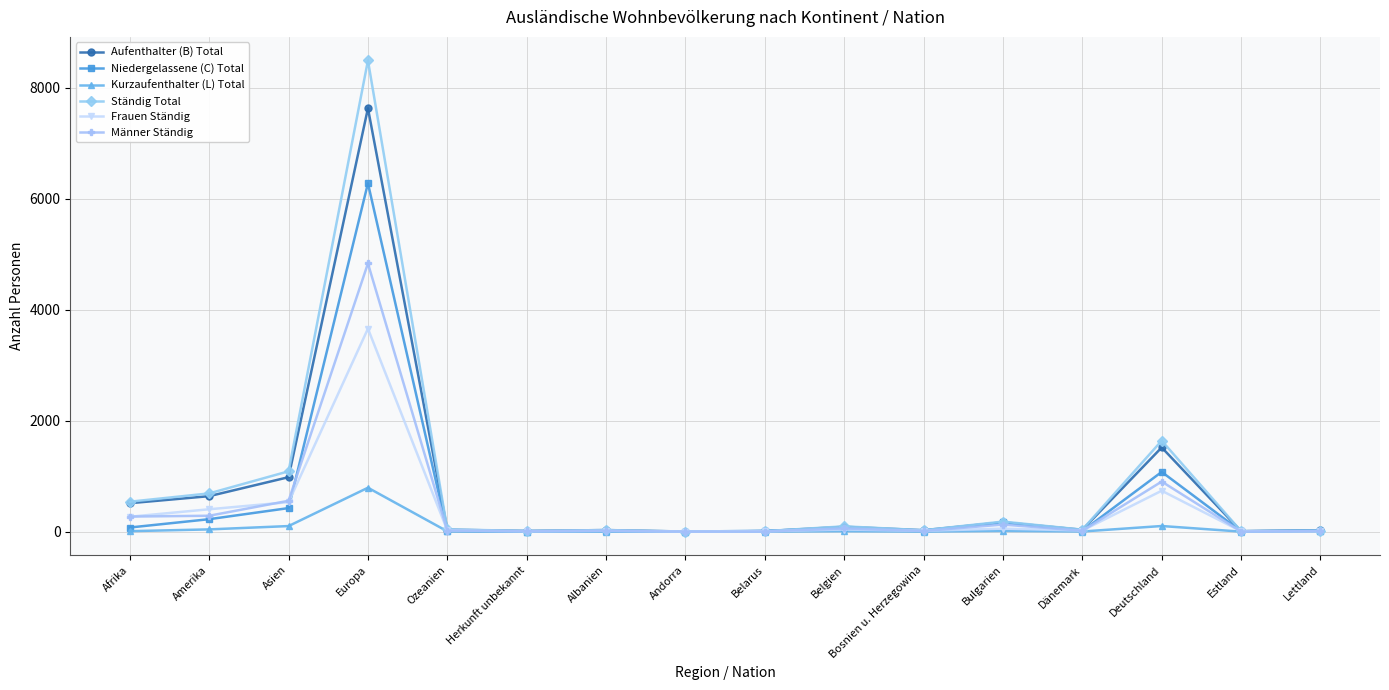

What is the maximum value shown in the chart?

8492